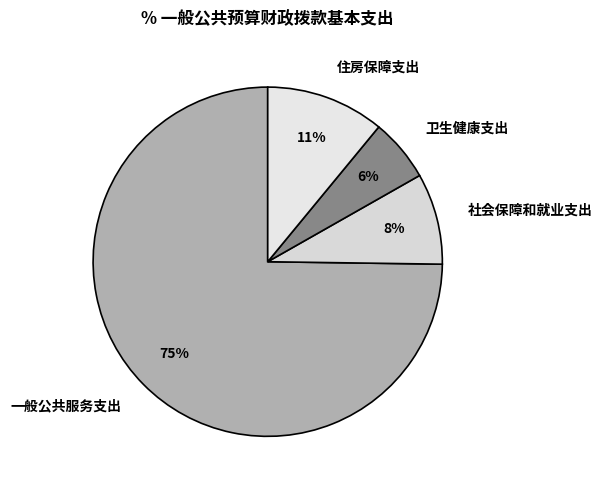

Which has a higher value, 社会保障和就业支出 or 住房保障支出?

住房保障支出